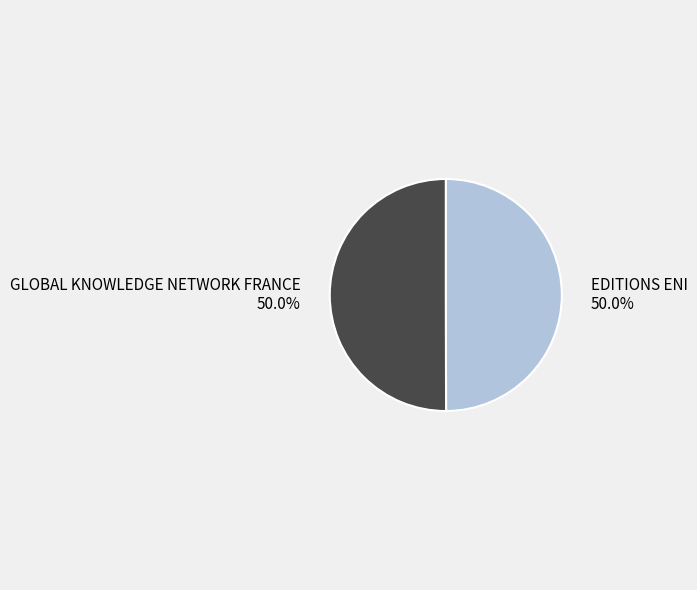

To the nearest percent, what percentage of the pie is EDITIONS ENI?

50%